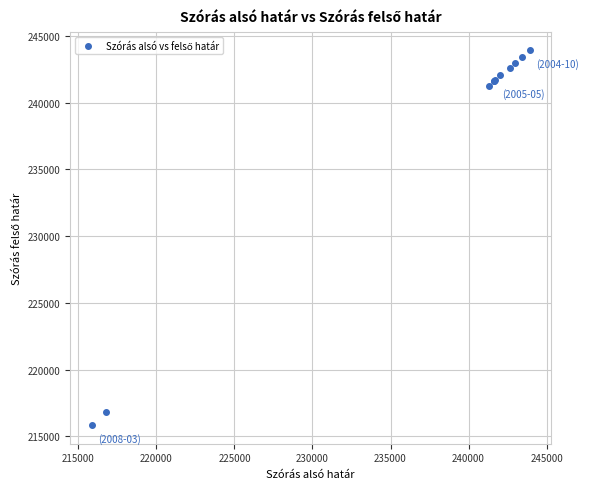

What Y value in the scatter plot is closest to 229879?

241282